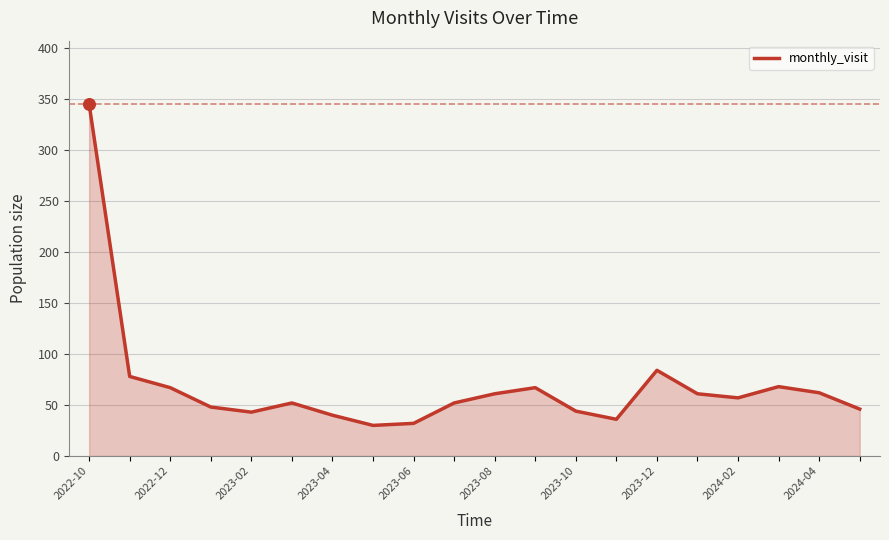

What is the difference between the maximum and minimum values?

315